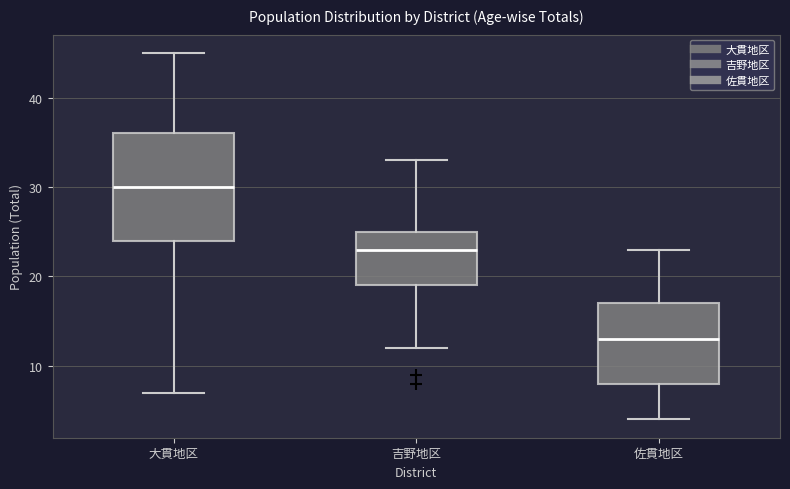

Comparing the boxes themselves (not the whiskers), which one is the tallest?

大貫地区